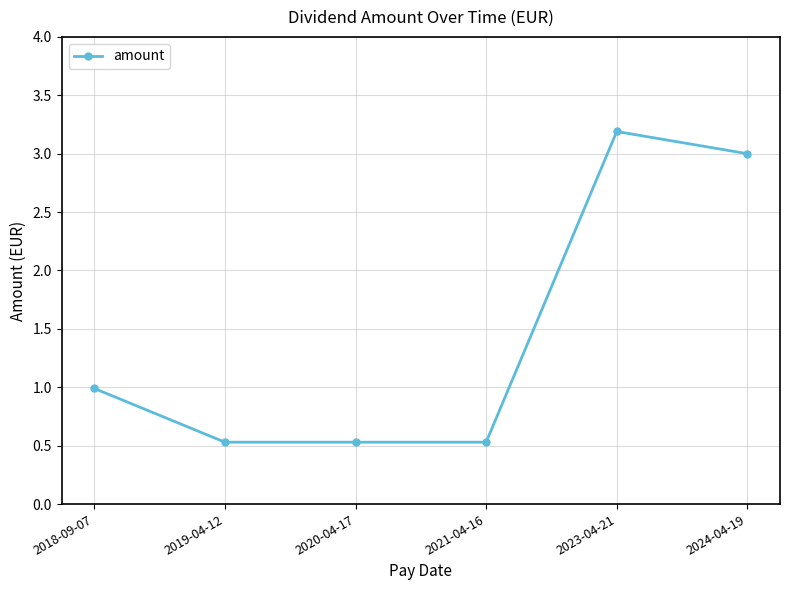

What position from the right is 2020-04-17?

4